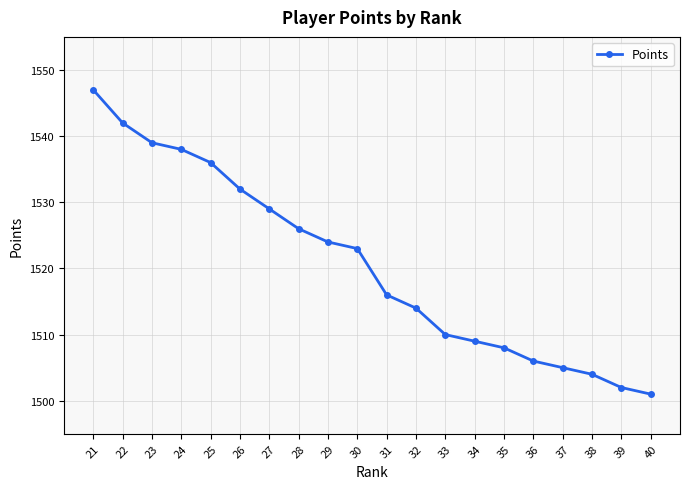

The chart shows a value of 1502 at 39. True or false?

True